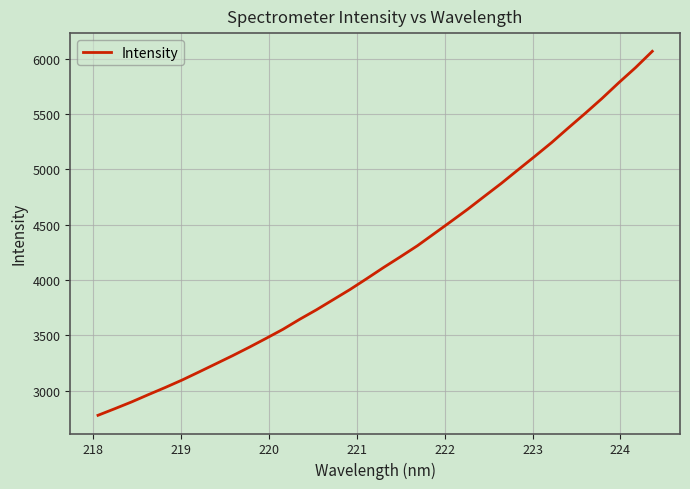

What is the difference between the maximum and minimum values?

3289.5